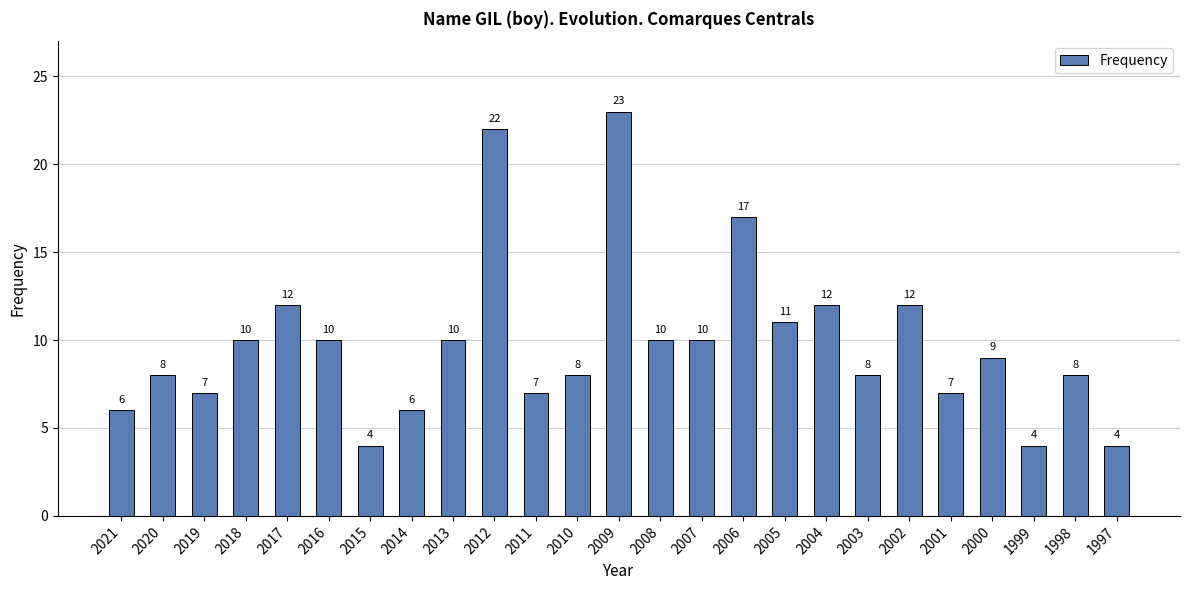

Between 2018 and 2021, which is larger?

2018